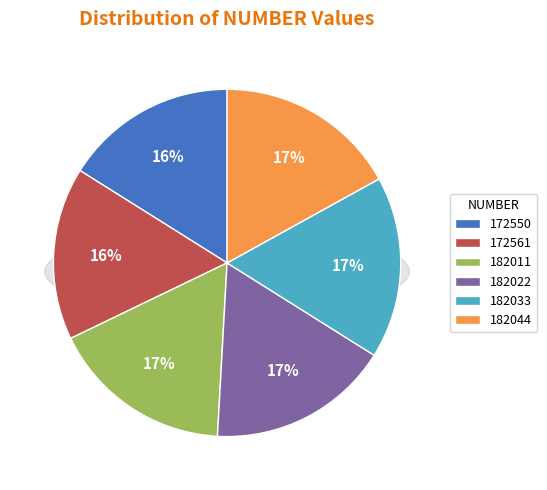

Rank the categories by value from highest to lowest.

182044, 182033, 182022, 182011, 172561, 172550